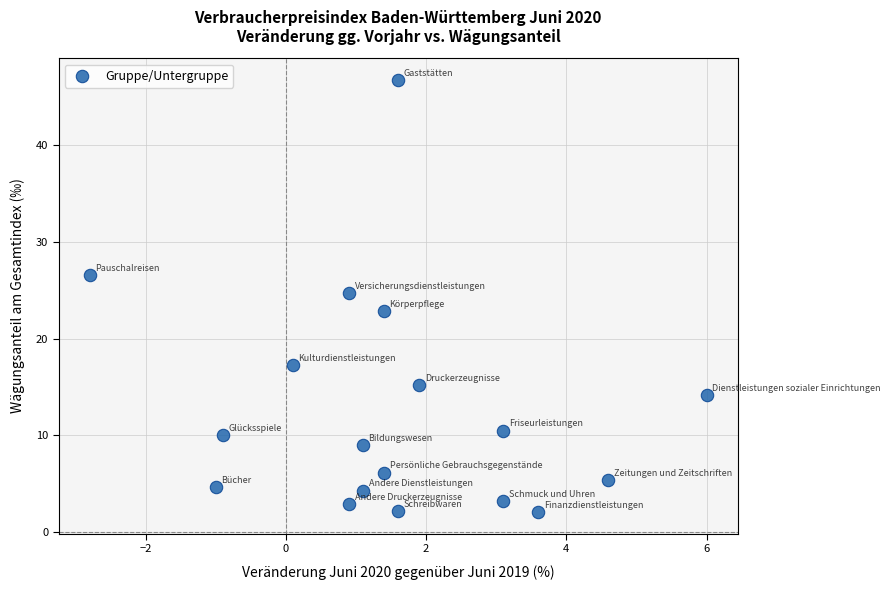

What is the range of X values (max minus min)?

8.8